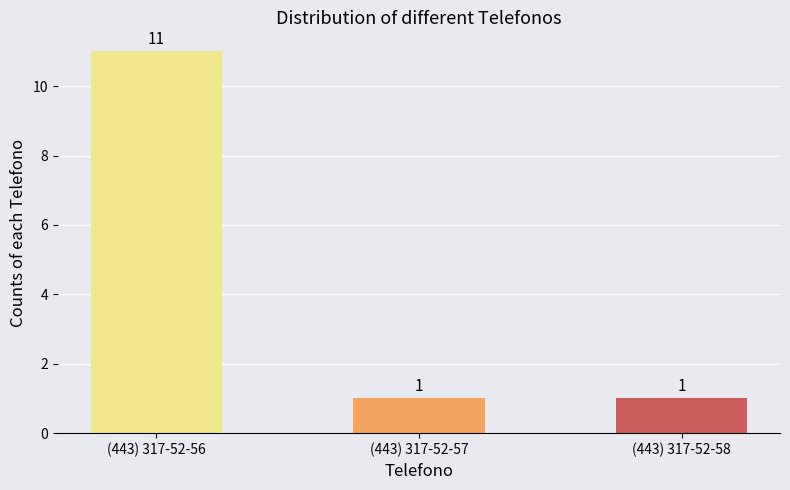

What is the sum of all values?

13